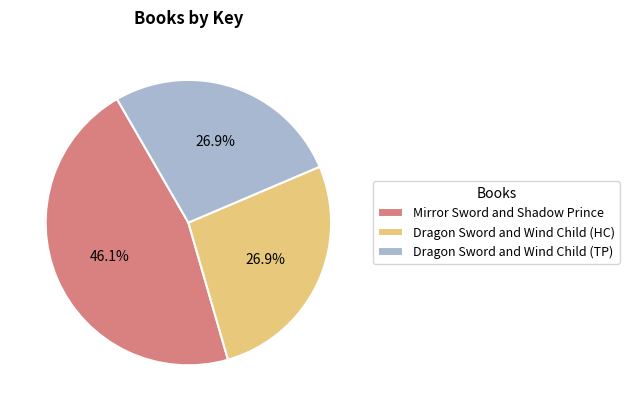

Between Mirror Sword and Shadow Prince and Dragon Sword and Wind Child (HC), which is larger?

Mirror Sword and Shadow Prince